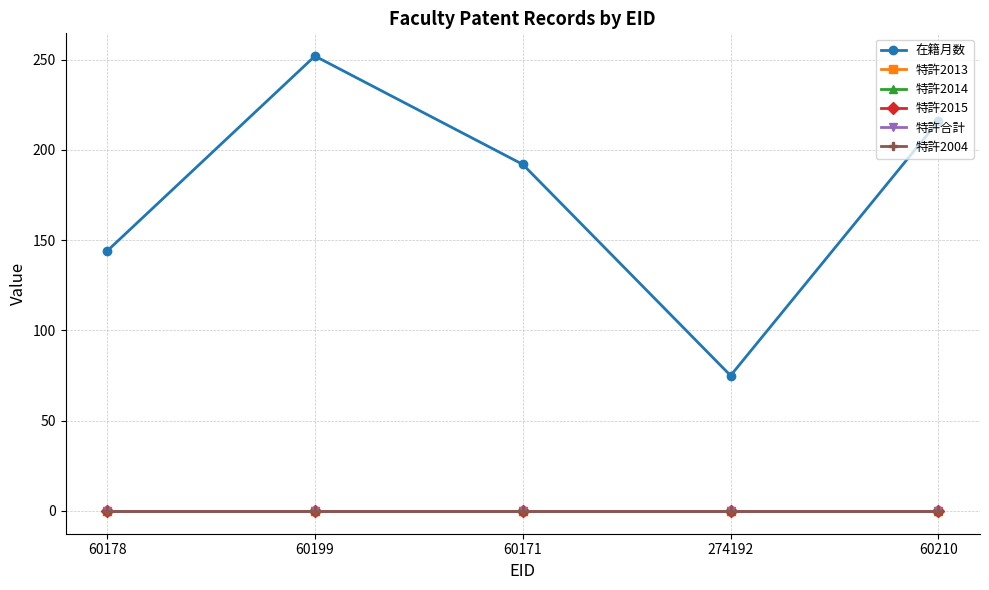

What is the label of the 3rd point from the left?

60171